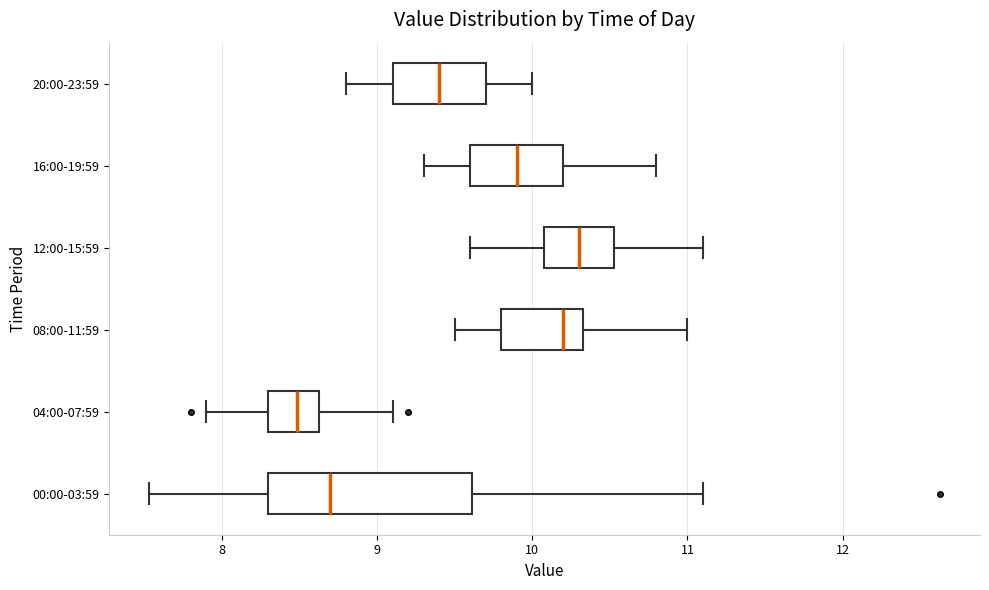

Reading bottom to top, read every box against the x-axis: the position of its median line, the range the box covers, and the ends of its whiskers. The values are not printed on the chart, so give them approximately, as read against the axis.

00:00-03:59: median 8.7, box 8.3 to 9.6, whiskers 7.5 to 11.1
04:00-07:59: median 8.5, box 8.3 to 8.6, whiskers 7.9 to 9.1
08:00-11:59: median 10.2, box 9.8 to 10.3, whiskers 9.5 to 11.0
12:00-15:59: median 10.3, box 10.1 to 10.5, whiskers 9.6 to 11.1
16:00-19:59: median 9.9, box 9.6 to 10.2, whiskers 9.3 to 10.8
20:00-23:59: median 9.4, box 9.1 to 9.7, whiskers 8.8 to 10.0